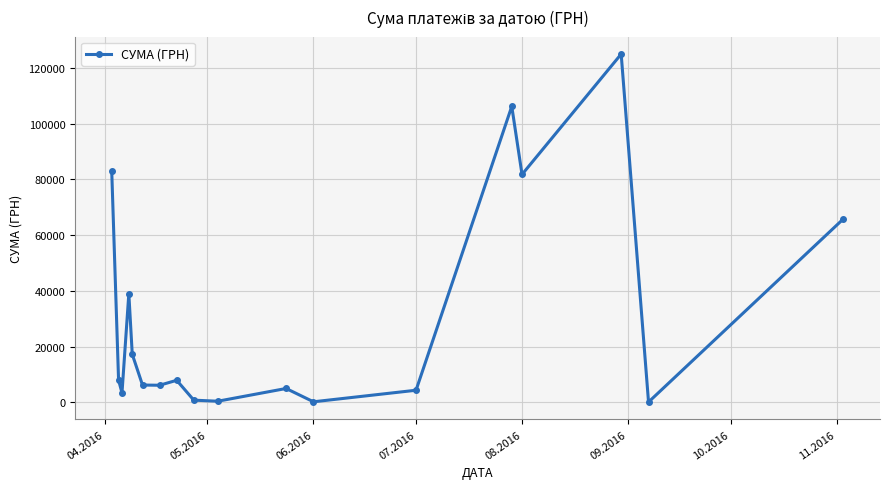

What is the difference between the maximum and minimum values?

124820.3